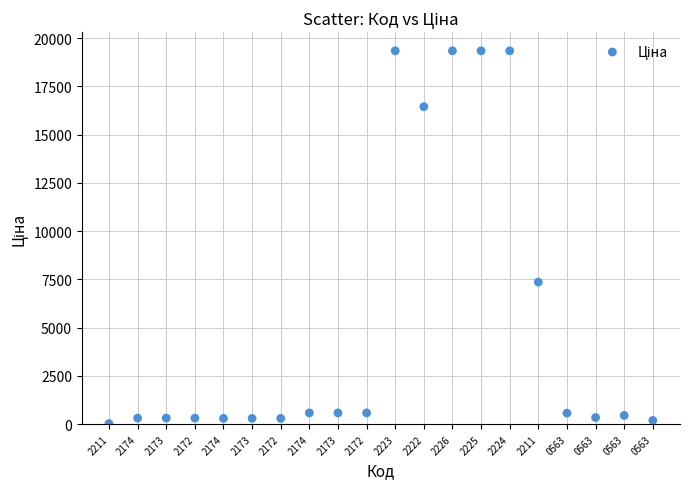

What is the range of Y values (max minus min)?

19311.0